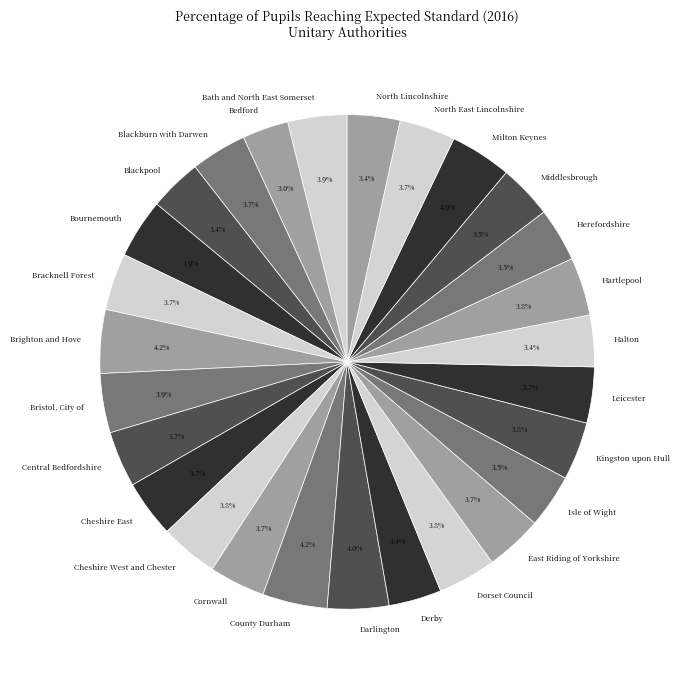

Approximately how many times larger is the value at Bristol, City of compared to Bedford?

1.3